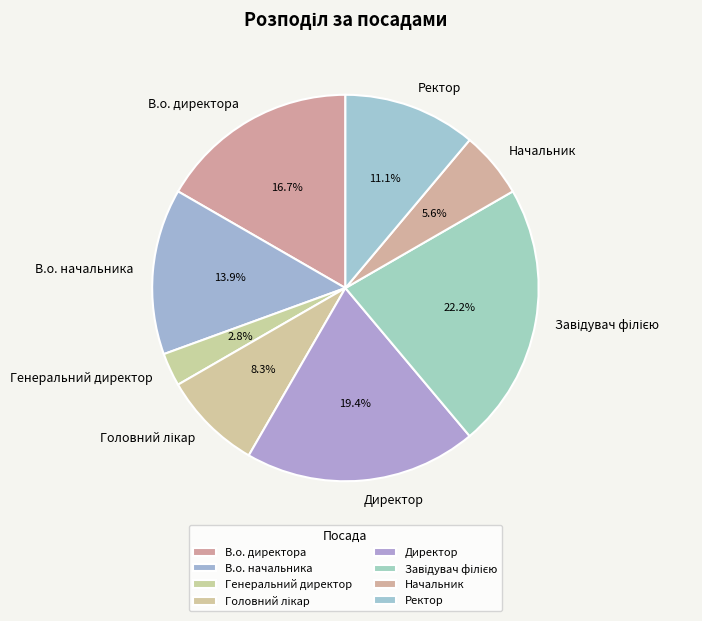

Which has a higher value, Директор or В.о. начальника?

Директор